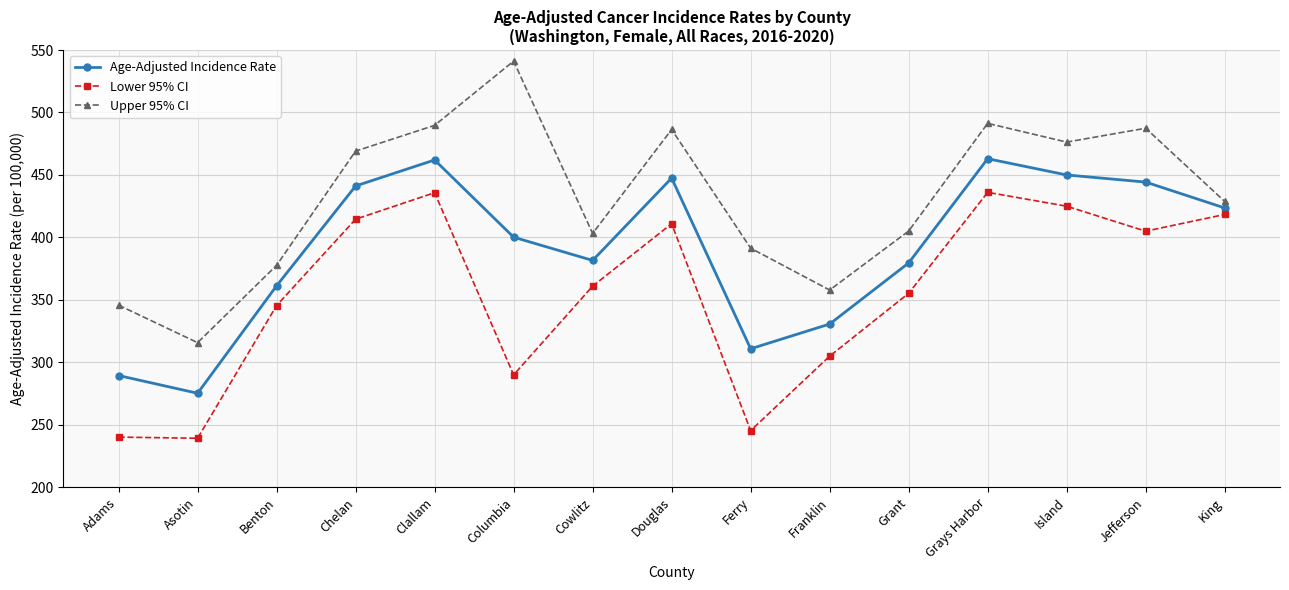

True or false: Age-Adjusted Incidence Rate and Lower 95% CI cross at least once.

False